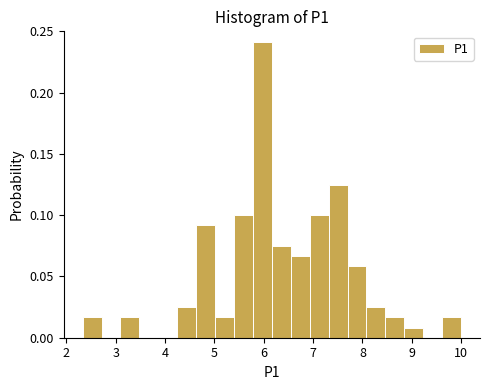

Around what value on the x-axis is the tallest bar? Give the approximate position of its centre, as read against the axis.

6.0